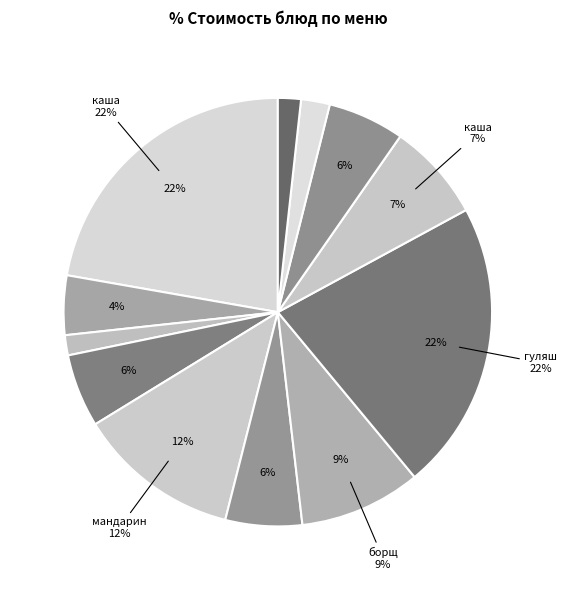

How many segments does this pie chart have?

12